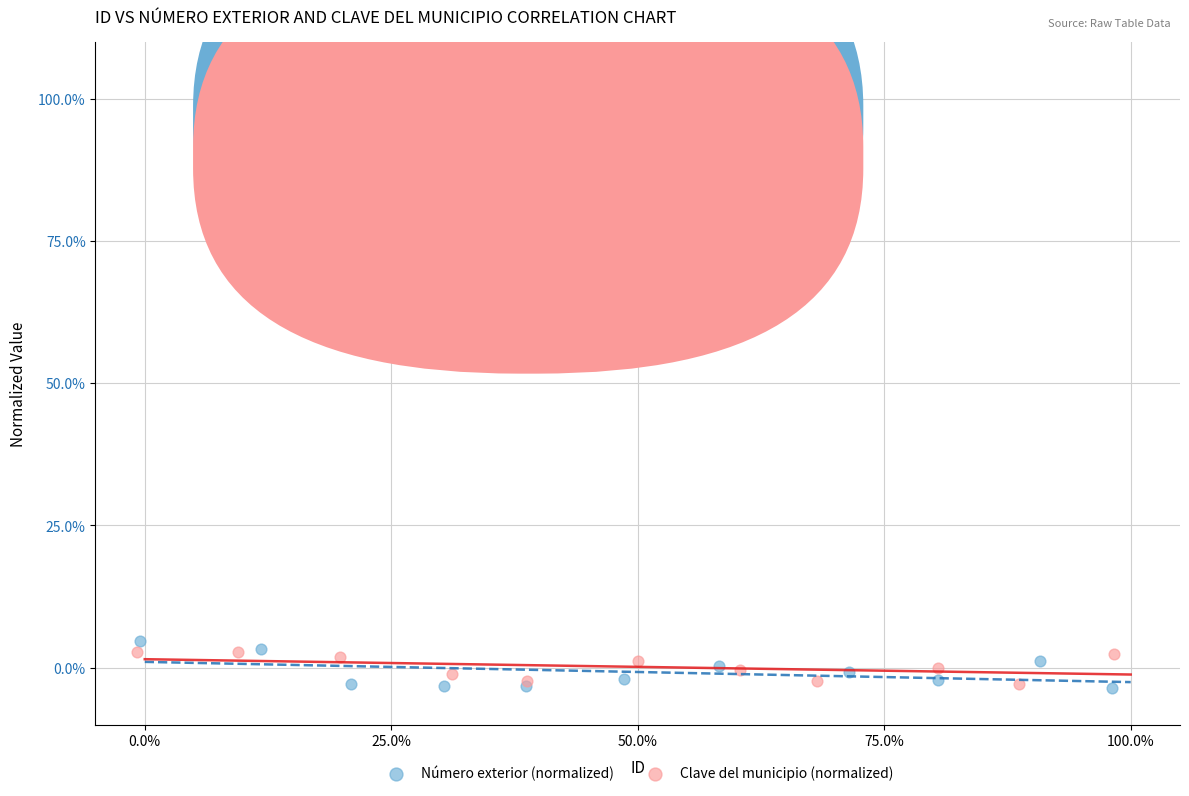

What are all the series names shown in the legend?

Número exterior (normalized), Clave del municipio (normalized)